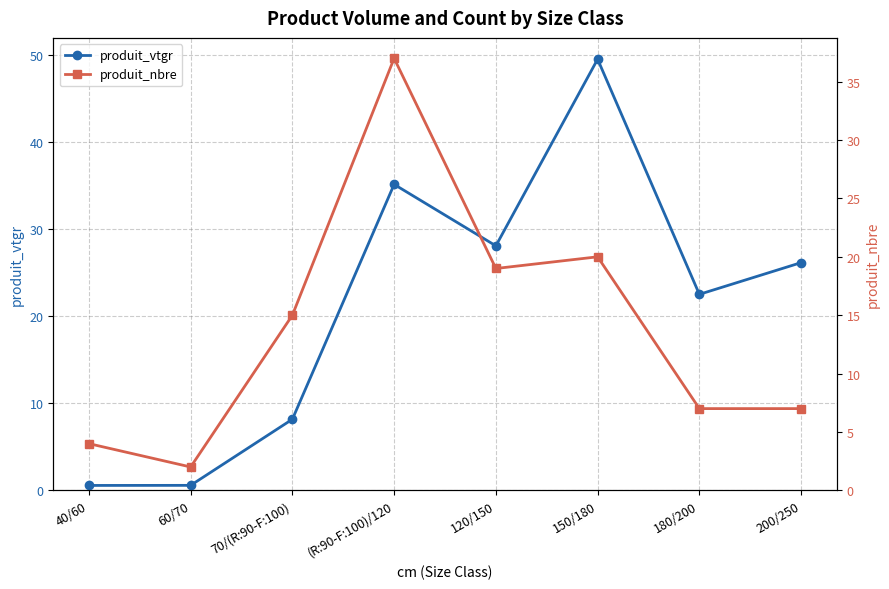

What is the difference between the second highest and second lowest values in the produit_vtgr series?

34.5